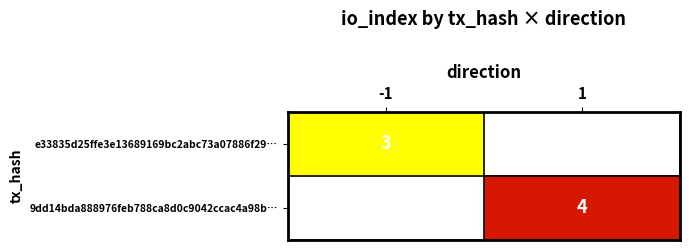

True or false: 9dd14bda888976feb788ca8d0c9042ccac4a98b… has a value of 5 at 1.

False